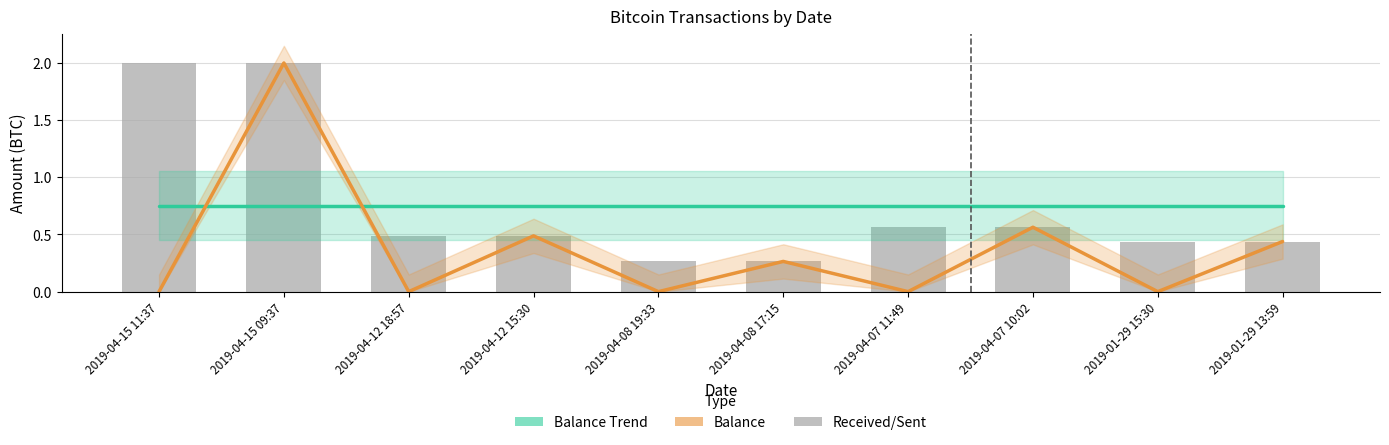

At which label does balance trend reach its peak?

2019-04-15 11:37